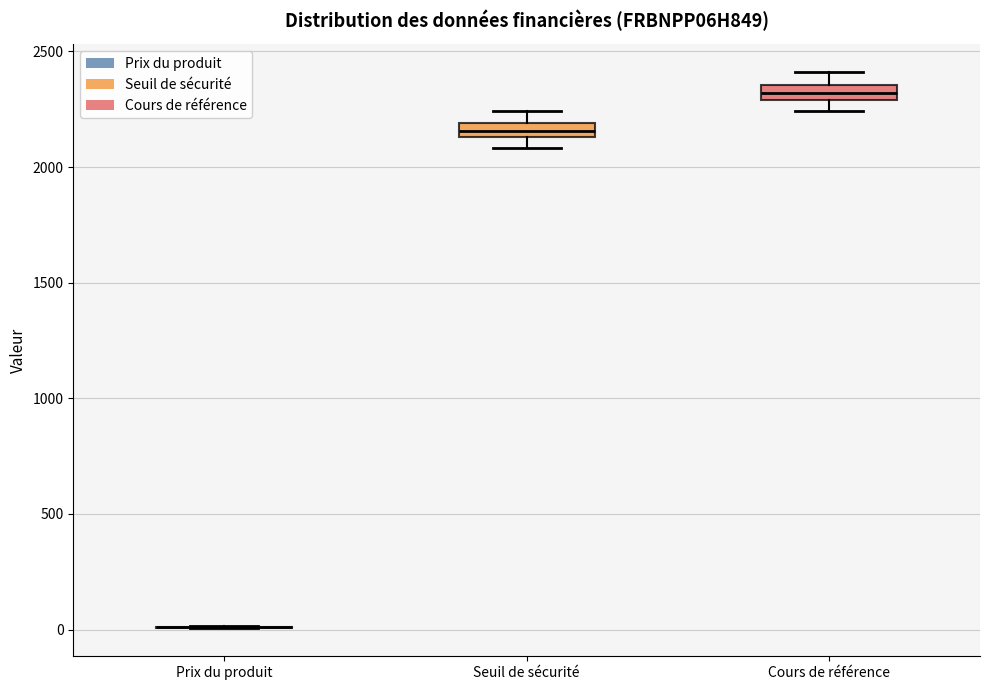

Where does the upper whisker of the box for Cours de référence end on the y-axis? The values are not printed on the chart, so give them approximately, as read against the axis.

2400